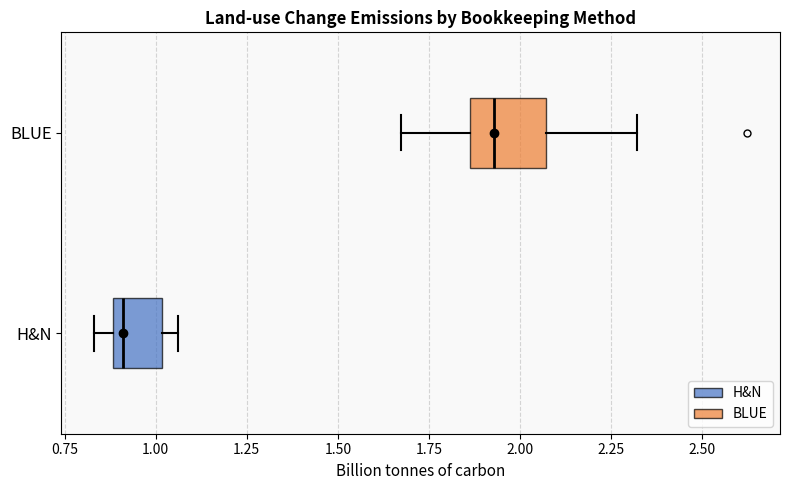

Where does the median line of the box for BLUE sit on the x-axis? The values are not printed on the chart, so give them approximately, as read against the axis.

1.95